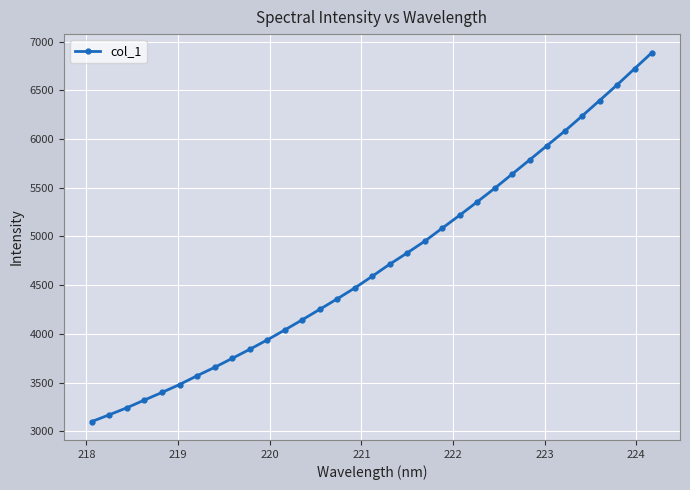

What is the minimum value shown in the chart?

3100.6